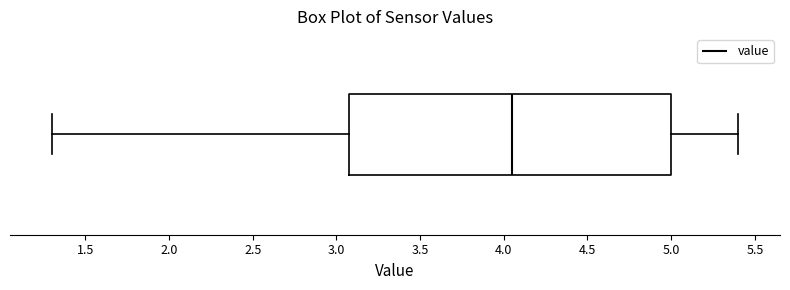

Read this box plot against the x-axis: the position of the median line, the range covered by the box, and the ends of both whiskers. The values are not printed on the chart, so give them approximately, as read against the axis.

median 4.05, box 3.10 to 5.00, whiskers 1.30 to 5.40